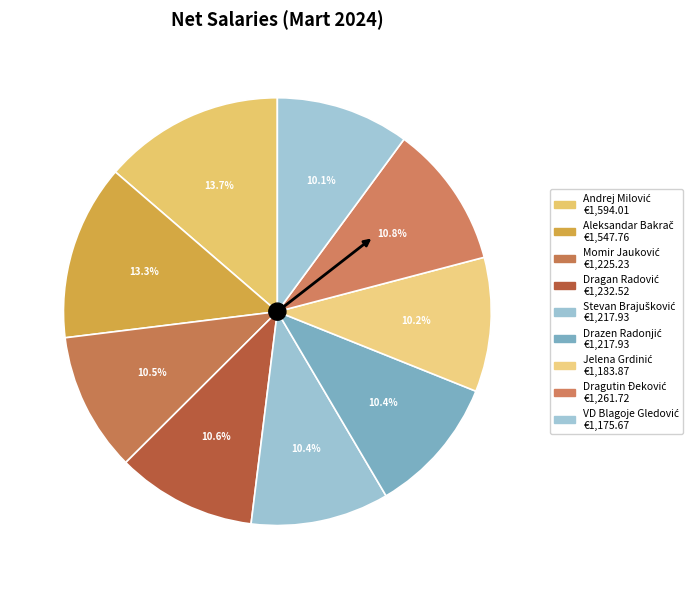

Count the number of slices in the pie.

9